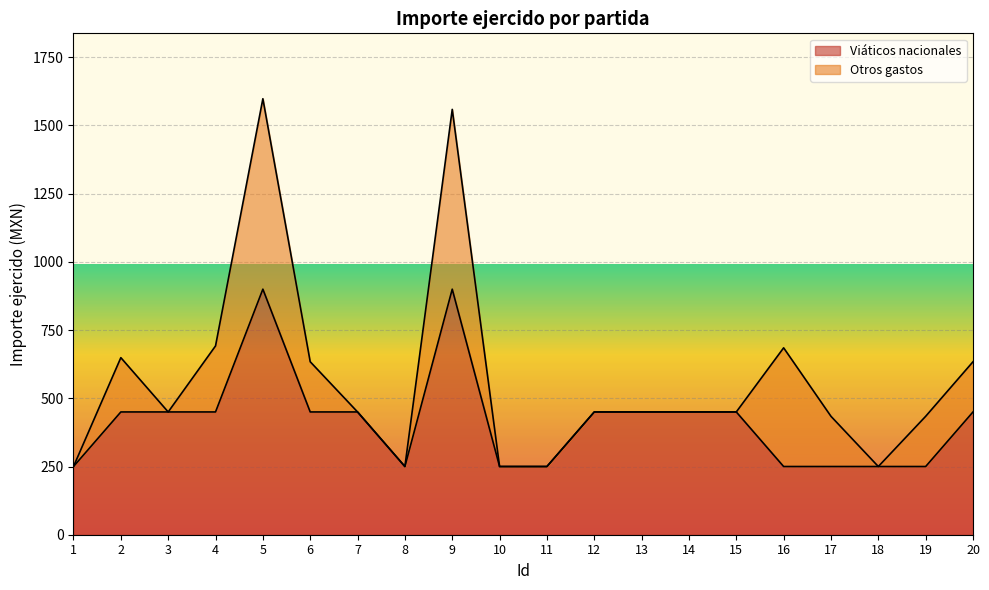

At which label is the value closest to 575?

2